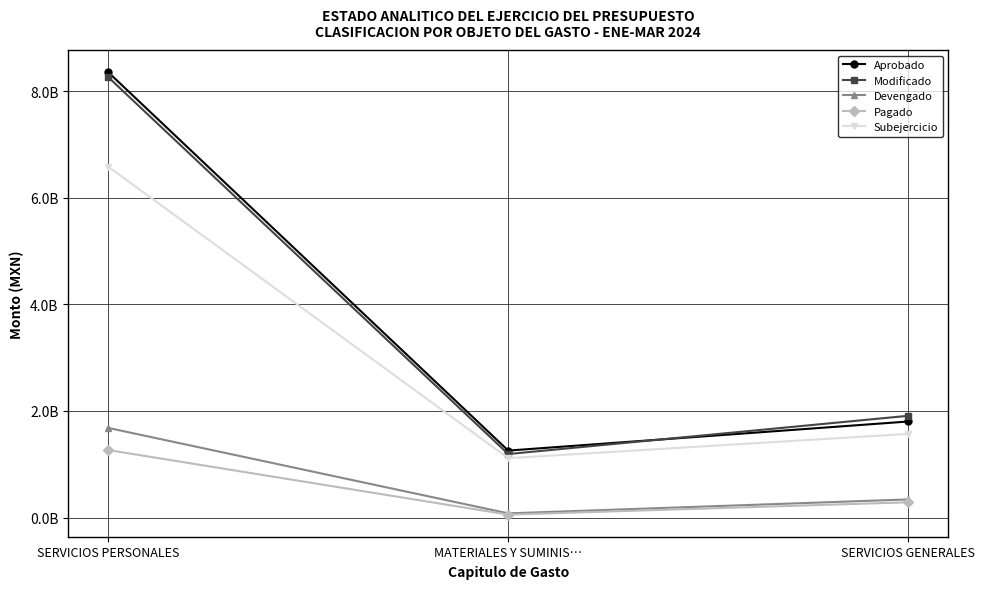

Between SERVICIOS PERSONALES and MATERIALES Y SUMINIS…, which series saw the biggest shift?

Aprobado